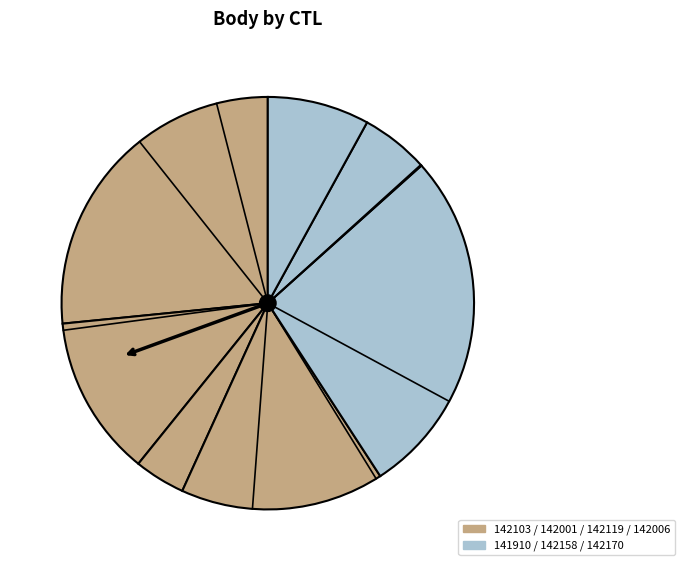

How many slices are in this pie chart?

7